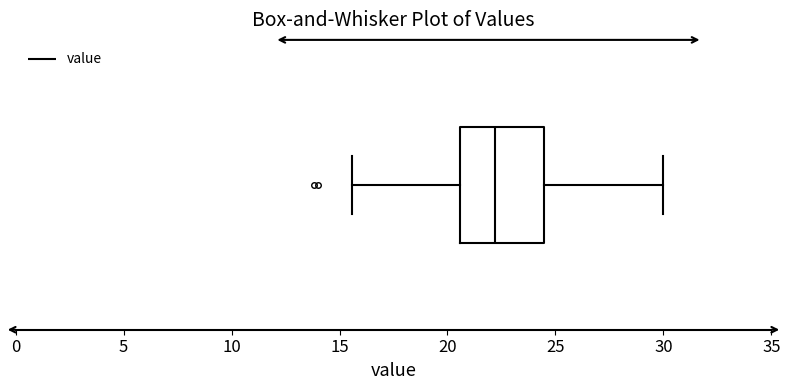

Read this box plot against the x-axis: the position of the median line, the range covered by the box, and the ends of both whiskers. The values are not printed on the chart, so give them approximately, as read against the axis.

median 22.0, box 20.5 to 24.5, whiskers 15.5 to 30.0